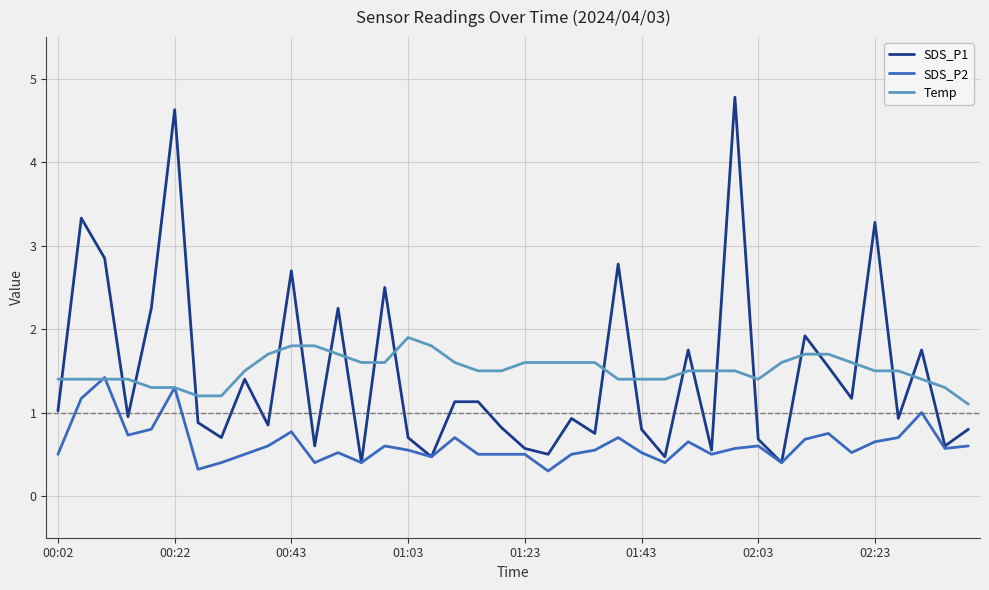

True or false: SDS_P2 has more than 1 points higher than both neighbors.

True